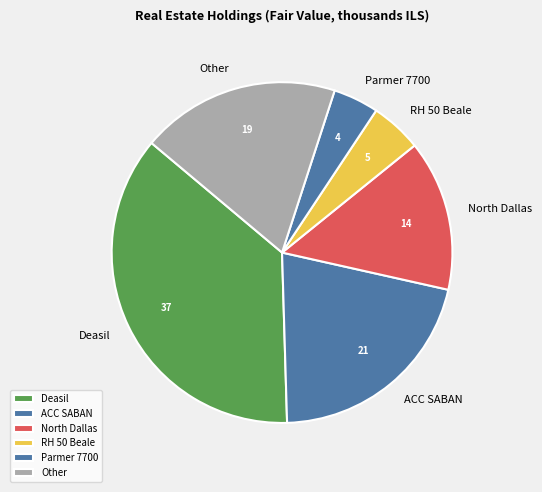

Approximately how many times larger is the value at Other compared to Deasil?

0.5